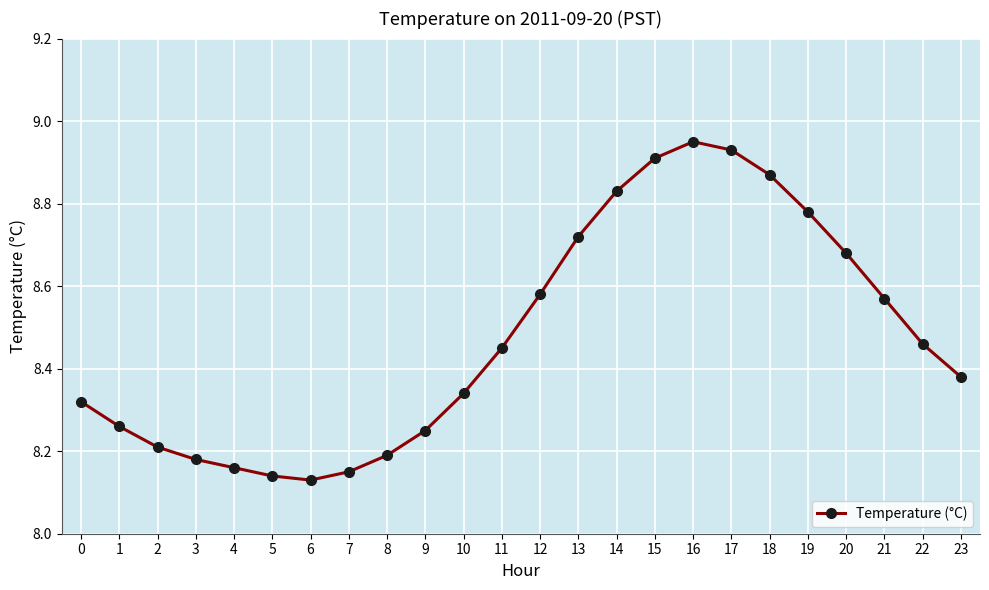

What is the change in value from 0 to 20?

+0.4